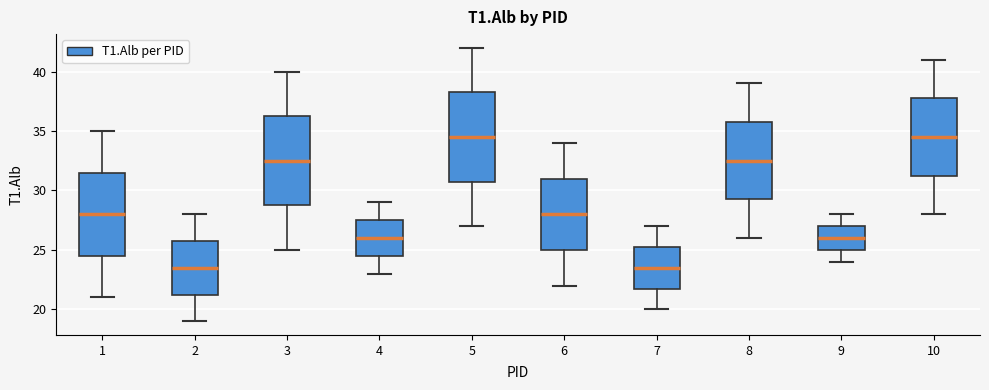

Reading left to right, read every box against the y-axis: the position of its median line, the range the box covers, and the ends of its whiskers. The values are not printed on the chart, so give them approximately, as read against the axis.

1: median 28.0, box 24.5 to 31.5, whiskers 21.0 to 35.0
2: median 23.5, box 21.5 to 26.0, whiskers 19.0 to 28.0
3: median 32.5, box 29.0 to 36.5, whiskers 25.0 to 40.0
4: median 26.0, box 24.5 to 27.5, whiskers 23.0 to 29.0
5: median 34.5, box 31.0 to 38.5, whiskers 27.0 to 42.0
6: median 28.0, box 25.0 to 31.0, whiskers 22.0 to 34.0
7: median 23.5, box 22.0 to 25.5, whiskers 20.0 to 27.0
8: median 32.5, box 29.5 to 36.0, whiskers 26.0 to 39.0
9: median 26.0, box 25.0 to 27.0, whiskers 24.0 to 28.0
10: median 34.5, box 31.5 to 38.0, whiskers 28.0 to 41.0